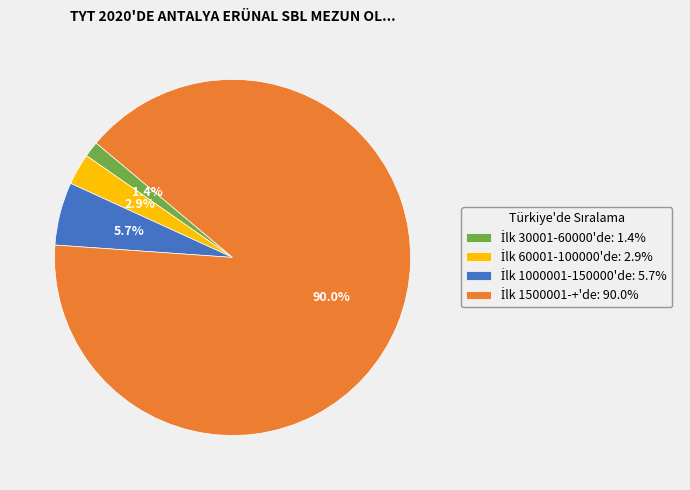

Is there a majority slice in this chart?

Yes